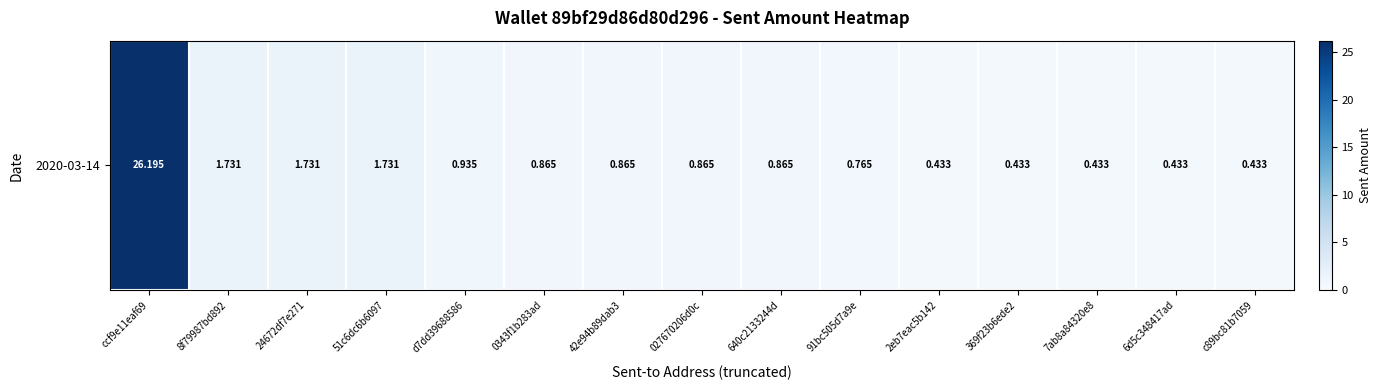

Reading left to right, what are all the values shown in this chart?

ccf9e11eaf69=26.2	8f79987bd892=1.7	24672df7e271=1.7	51c6dc6b6097=1.7	d7dd39688586=0.9	0343f1b283ad=0.9	42e94b89dab3=0.9	027670206d0c=0.9	640c2133244d=0.9	91bc505d7a9e=0.8	2eb7eac5b142=0.4	369f23b6ede2=0.4	7ab8a84320e8=0.4	6d5c348417ad=0.4	c89bc81b7059=0.4